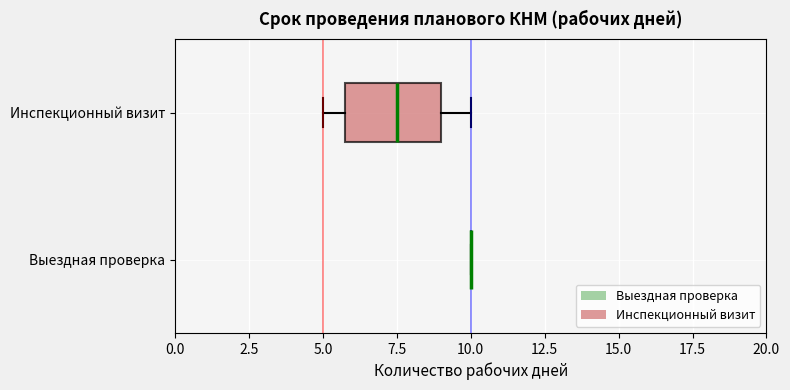

Which box is the widest, from its left edge to its right edge?

Инспекционный визит